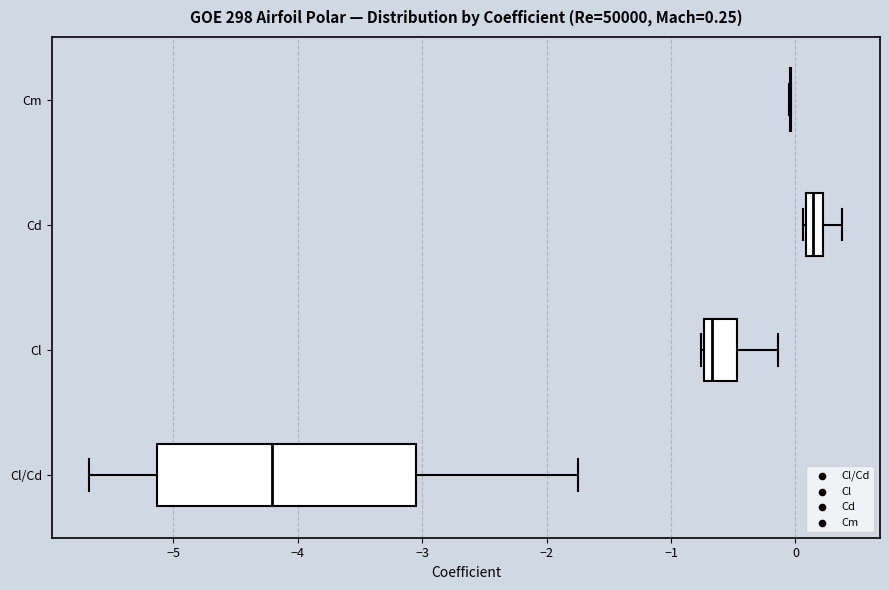

Comparing the boxes themselves (not the whiskers), which one is the widest?

Cl/Cd